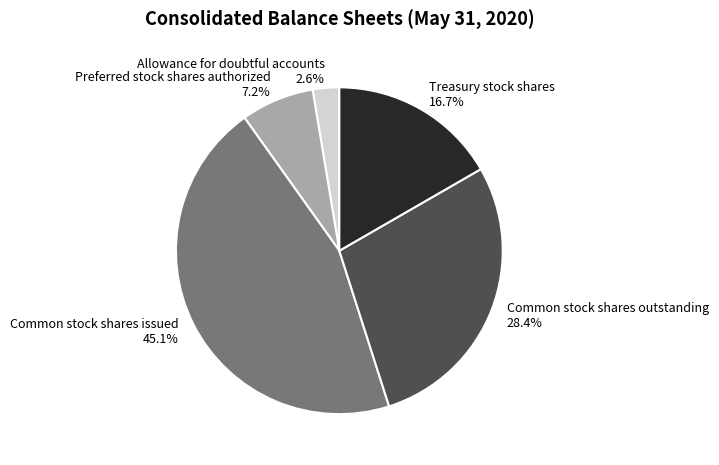

What is the largest slice in the pie chart?

Common stock shares issued